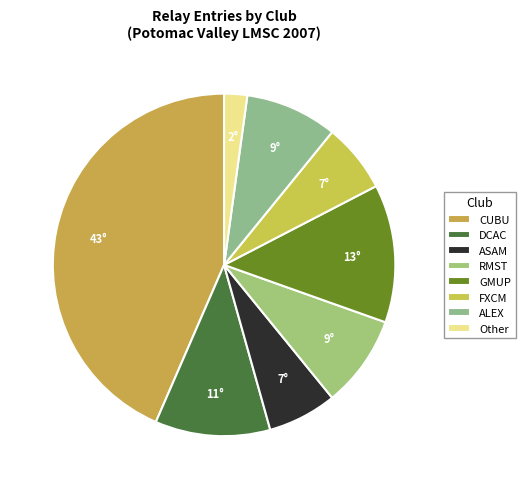

Approximately how many times larger is the value at Other compared to CUBU?

0.1